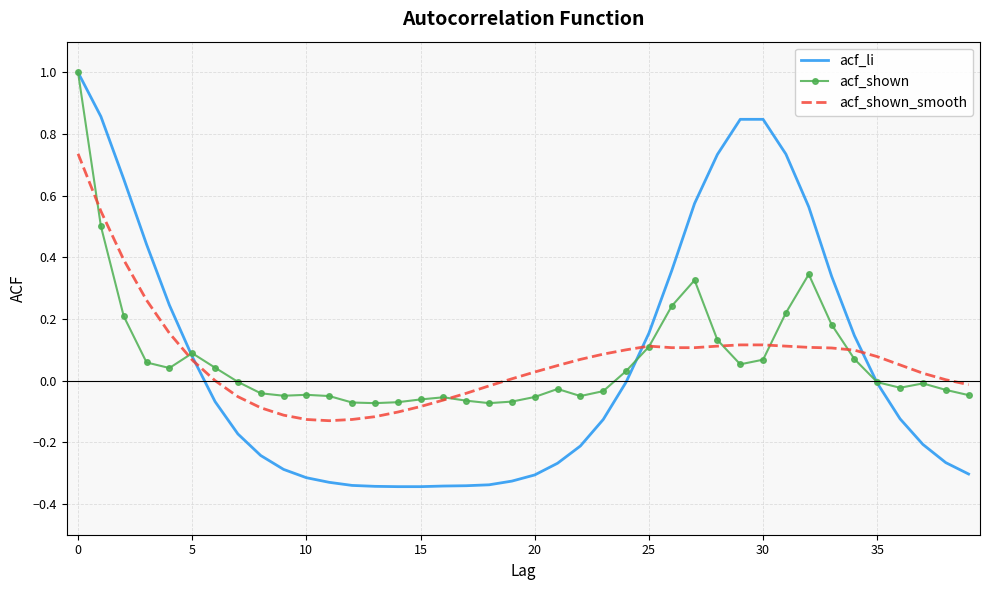

What is the highest value of the acf_li series?

1.0